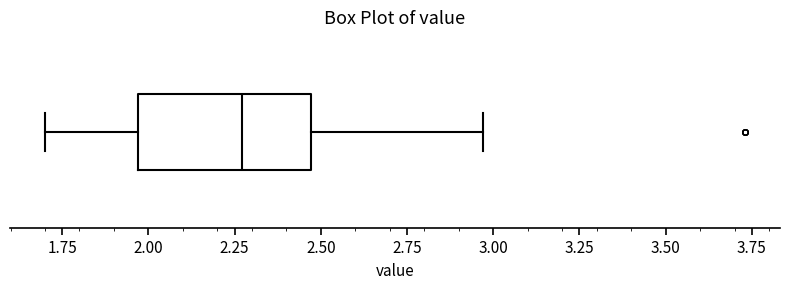

Transcribe this box plot: give where the median line is, the range the box spans, and where the two whiskers end, as read against the x-axis. The values are not printed on the chart, so give them approximately, as read against the axis.

median 2.25, box 1.95 to 2.45, whiskers 1.70 to 2.95